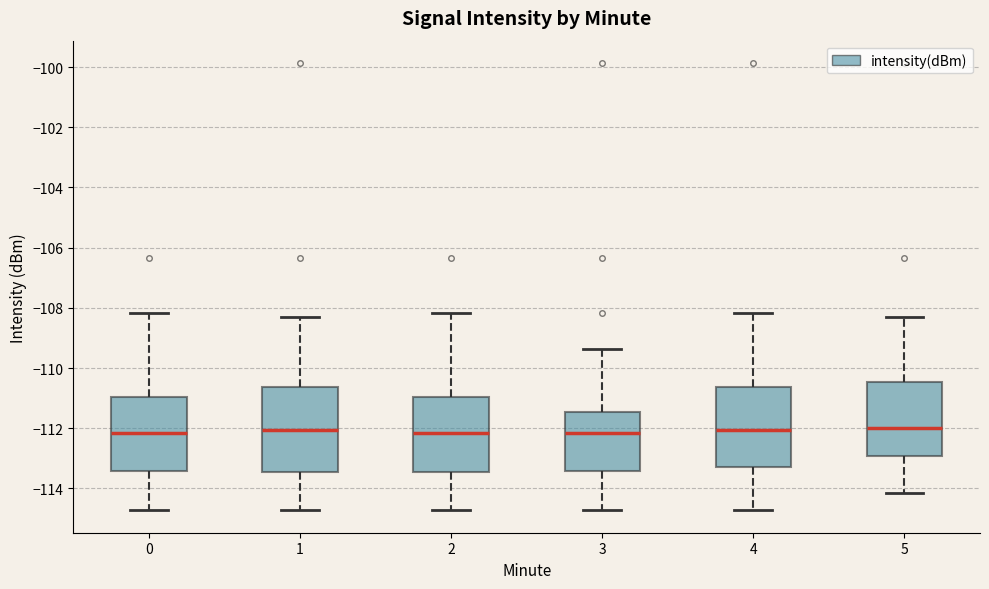

Where does the lower whisker of the box at x = 4 end on the y-axis? The values are not printed on the chart, so give them approximately, as read against the axis.

-114.8